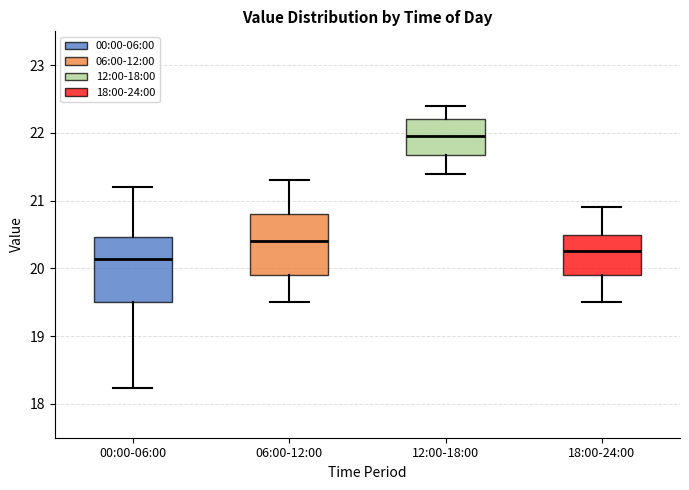

Which box's median line is the highest?

12:00-18:00